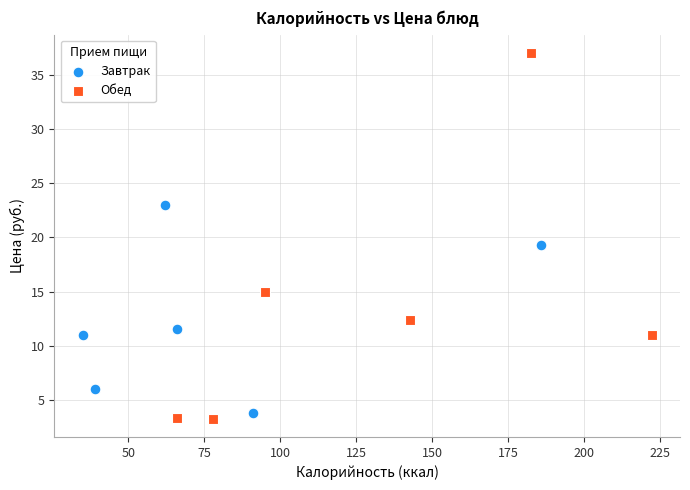

Which series reaches the maximum Y coordinate?

Обед